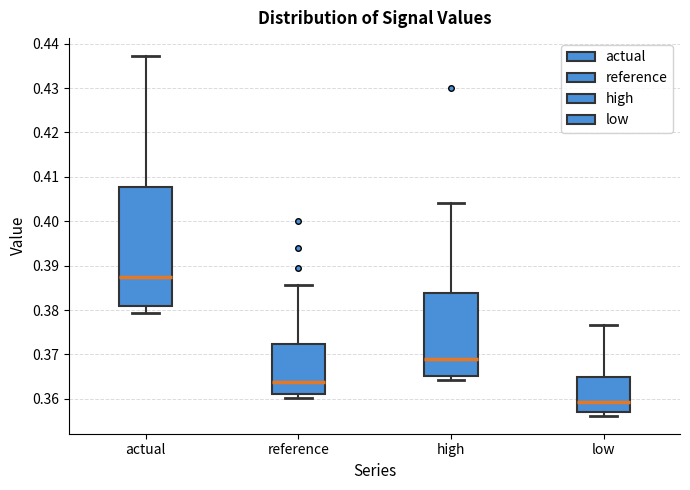

Where does the upper whisker of the box for low end on the y-axis? The values are not printed on the chart, so give them approximately, as read against the axis.

0.377